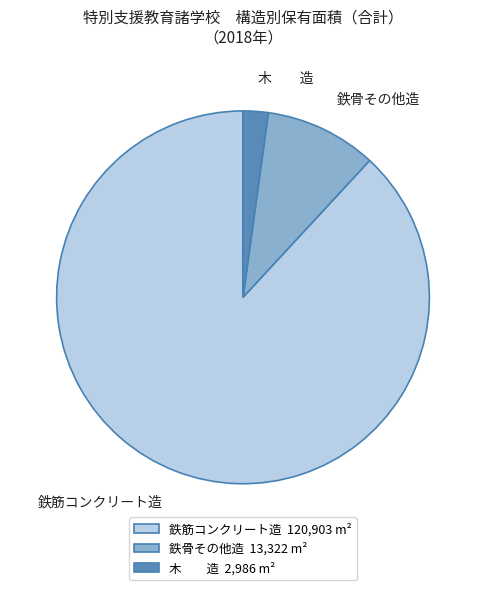

Does any single category account for the majority?

Yes